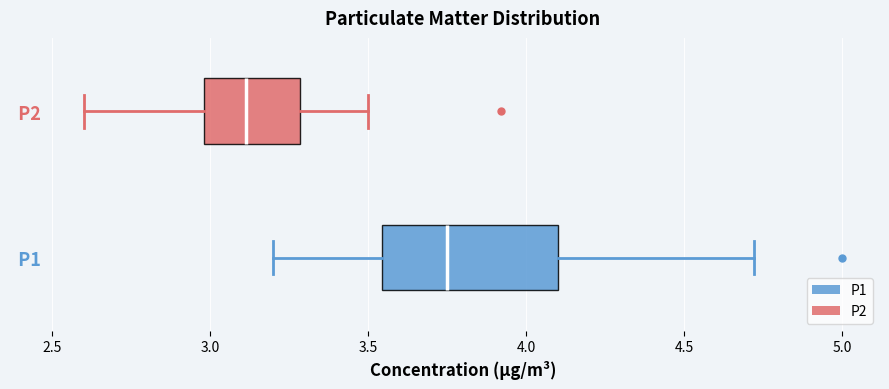

Reading bottom to top, transcribe this box plot: for each box, give where its median line is, the range the box spans, and where its two whiskers end, as read against the x-axis. The values are not printed on the chart, so give them approximately, as read against the axis.

P1: median 3.75, box 3.55 to 4.10, whiskers 3.20 to 4.70
P2: median 3.10, box 3.00 to 3.30, whiskers 2.60 to 3.50